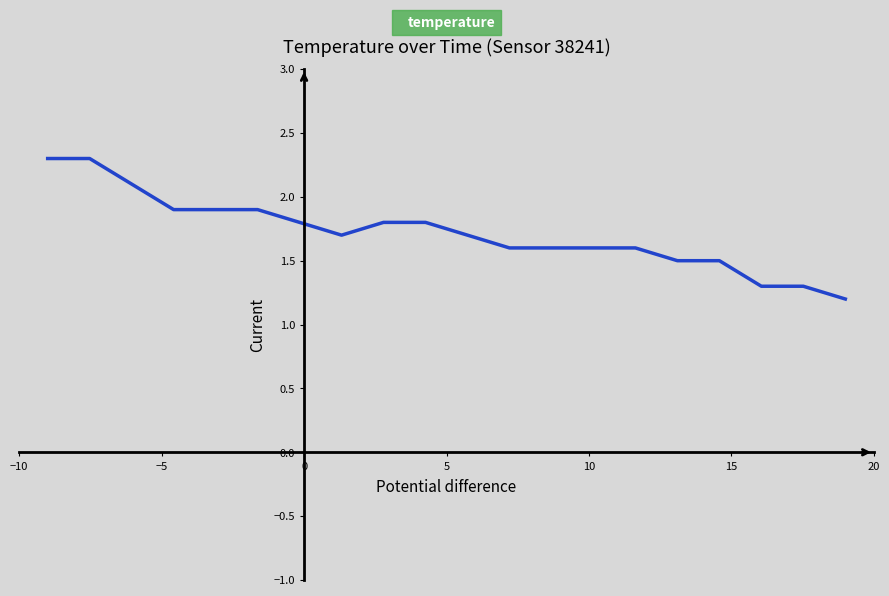

What is the smallest value displayed?

1.2